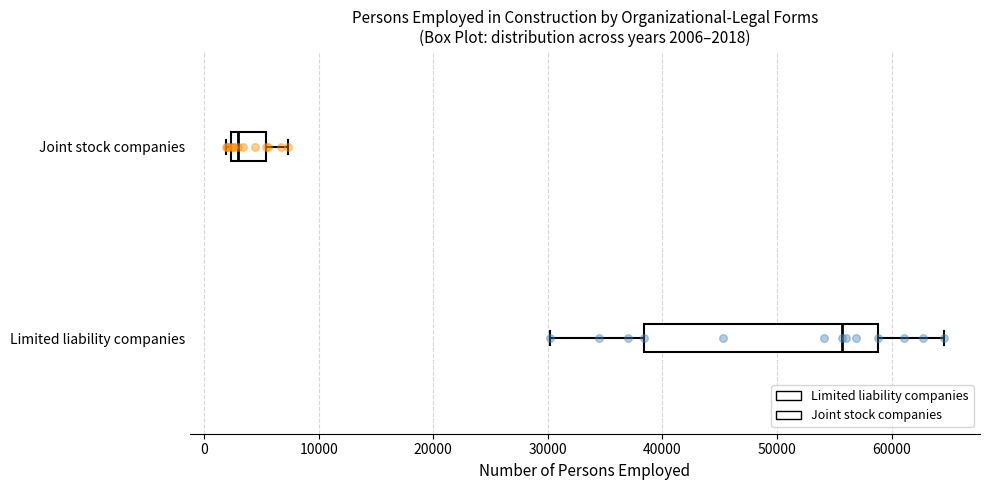

Comparing the boxes themselves (not the whiskers), which one is the widest?

Limited liability companies